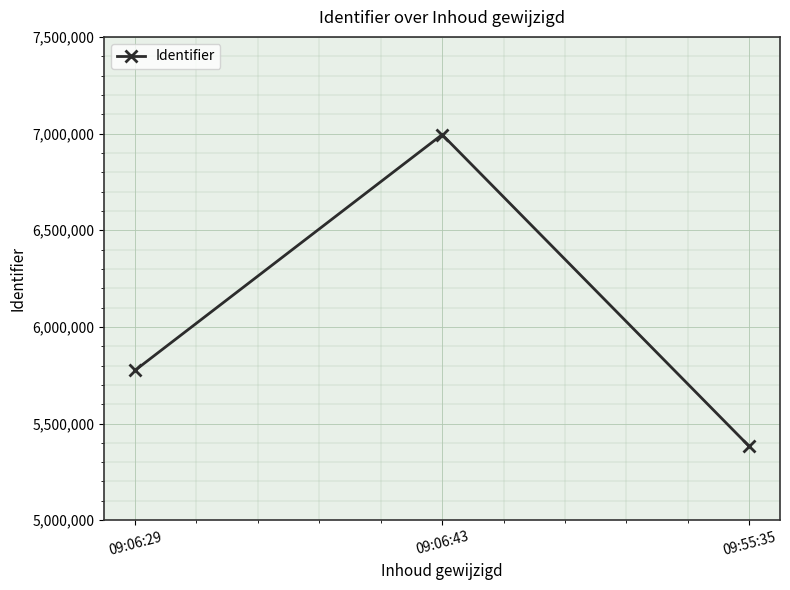

List the labels in order of value, smallest first.

09:55:35, 09:06:29, 09:06:43